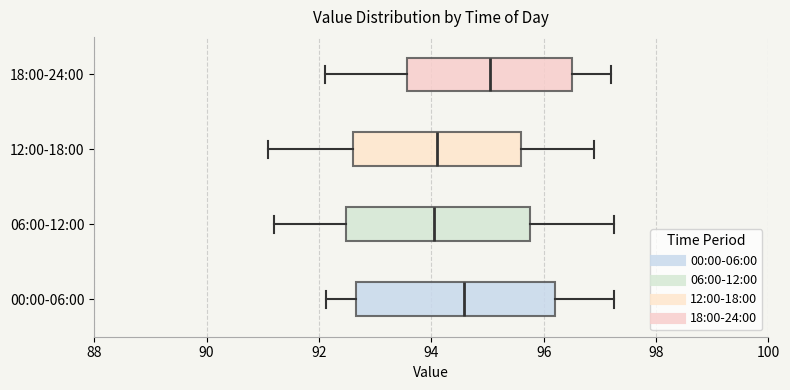

Where is the right edge of the box for 06:00-12:00 on the x-axis? The values are not printed on the chart, so give them approximately, as read against the axis.

95.8